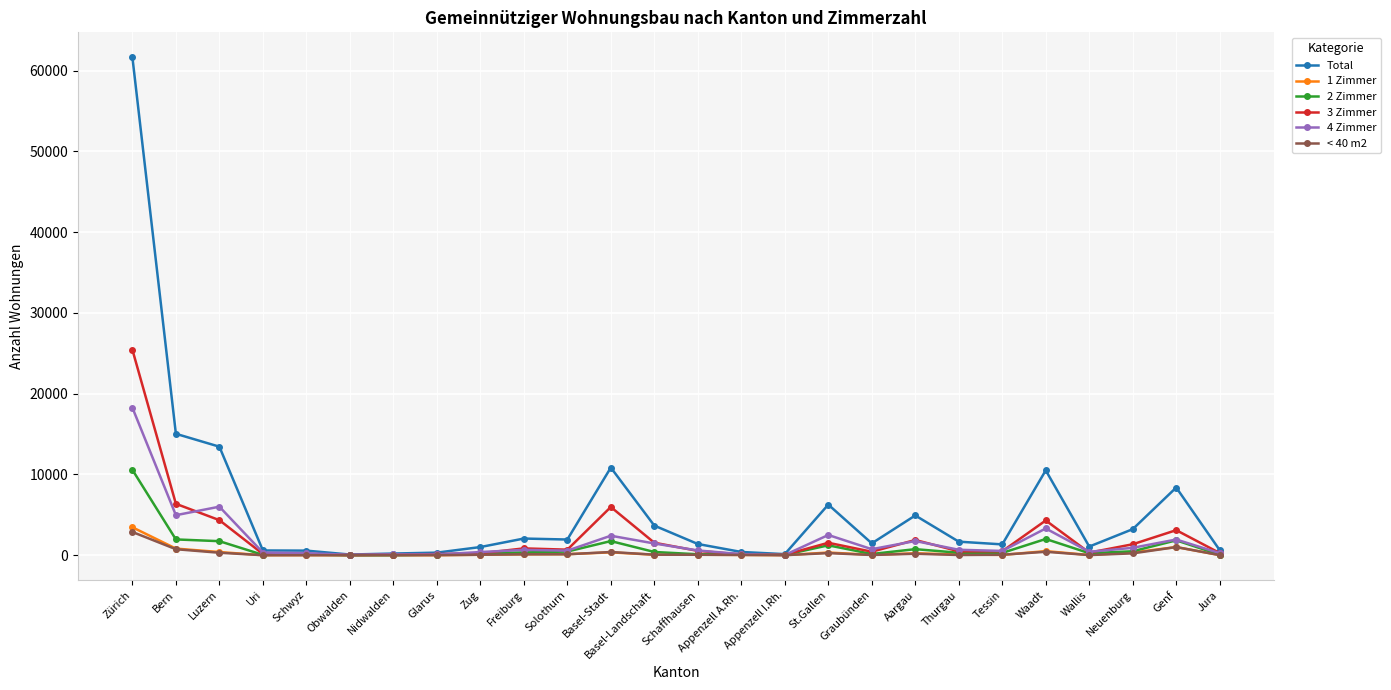

How many lines are shown in the chart?

6